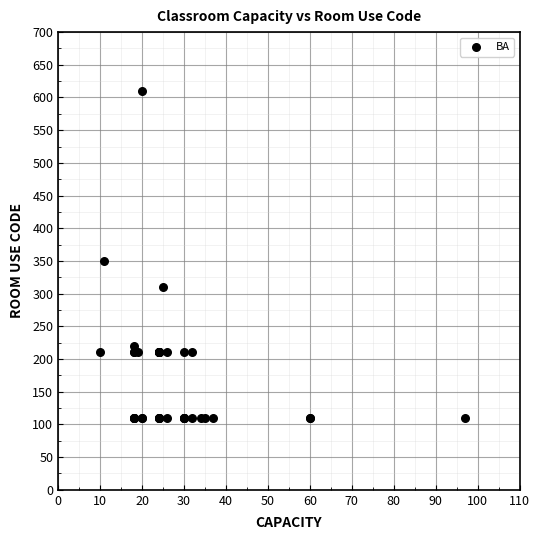

What Y value in the scatter plot is closest to 360?

350